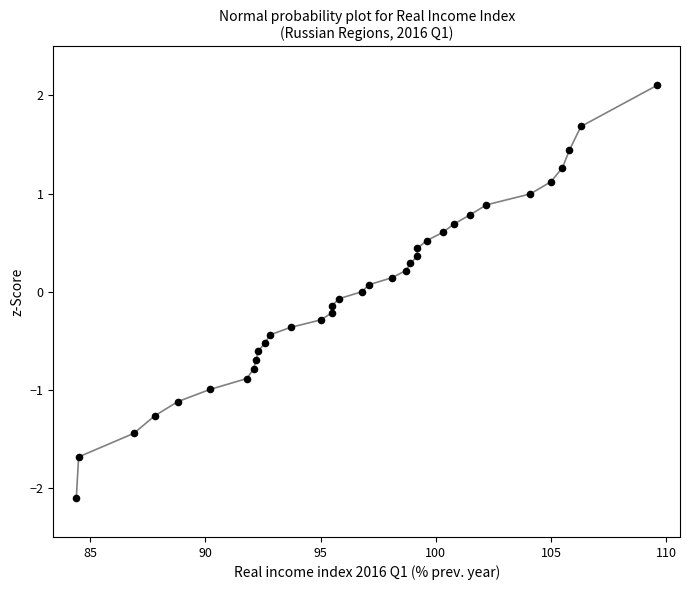

What is the range of Y values (max minus min)?

4.2